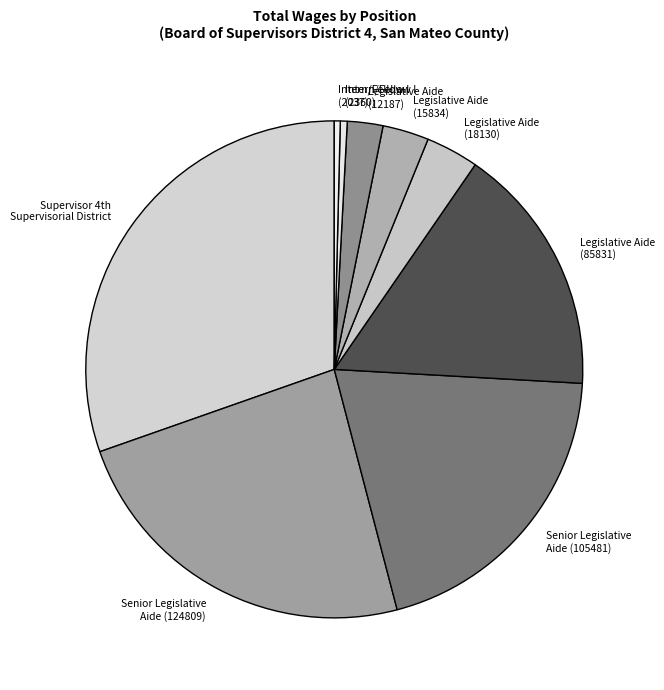

Which slice is the largest?

Supervisor 4th Supervisorial District